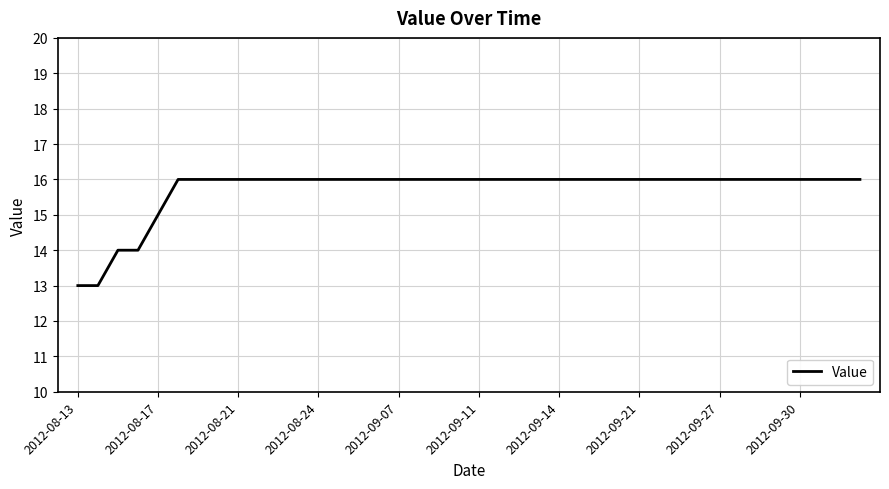

Does the chart display data point markers on the line(s)?

No